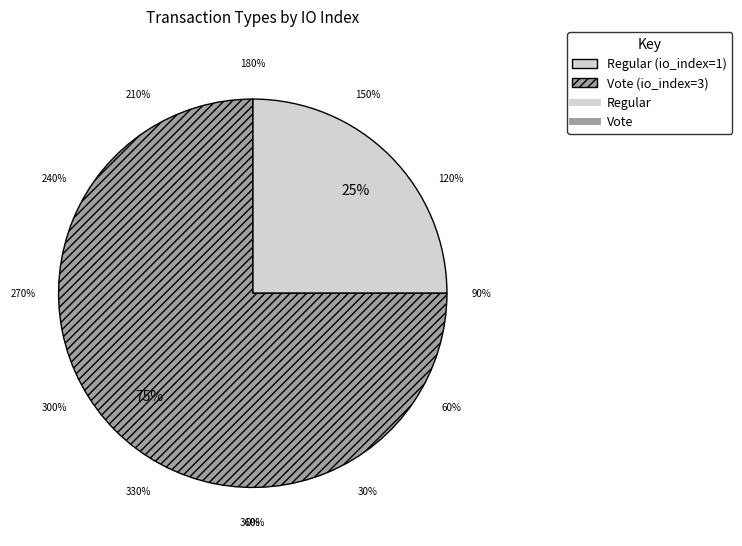

To the nearest percent, what is the average slice percentage?

50%